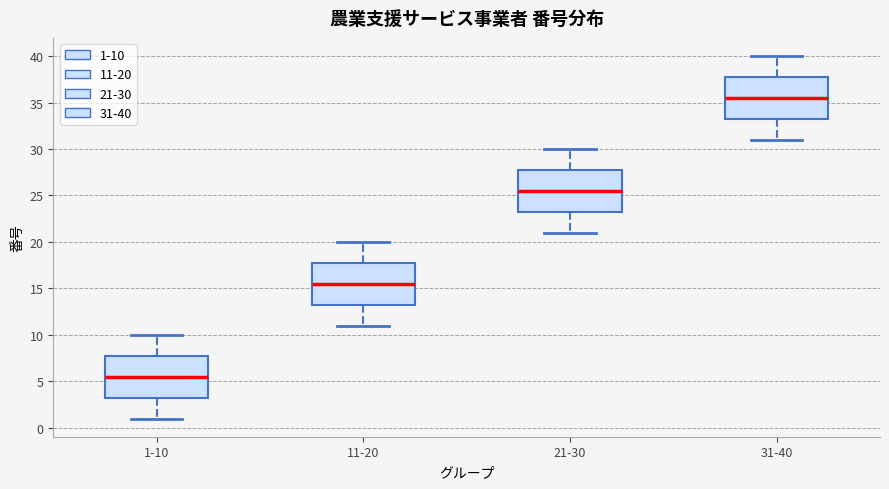

Reading left to right, transcribe this box plot: for each box, give where its median line is, the range the box spans, and where its two whiskers end, as read against the y-axis. The values are not printed on the chart, so give them approximately, as read against the axis.

1-10: median 5.5, box 3.5 to 8.0, whiskers 1.0 to 10.0
11-20: median 15.5, box 13.5 to 18.0, whiskers 11.0 to 20.0
21-30: median 25.5, box 23.5 to 28.0, whiskers 21.0 to 30.0
31-40: median 35.5, box 33.5 to 38.0, whiskers 31.0 to 40.0